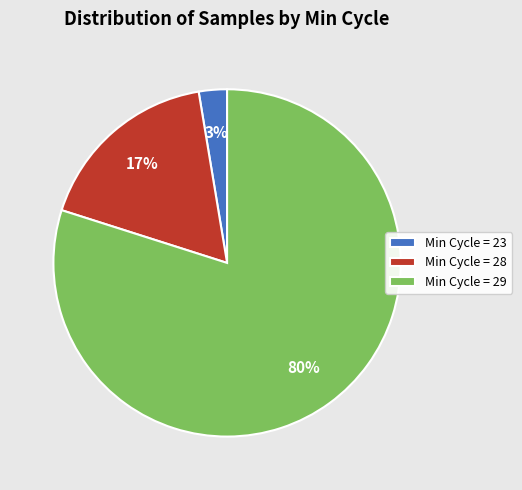

Is it true that Min Cycle = 23 is 17% of the pie?

False